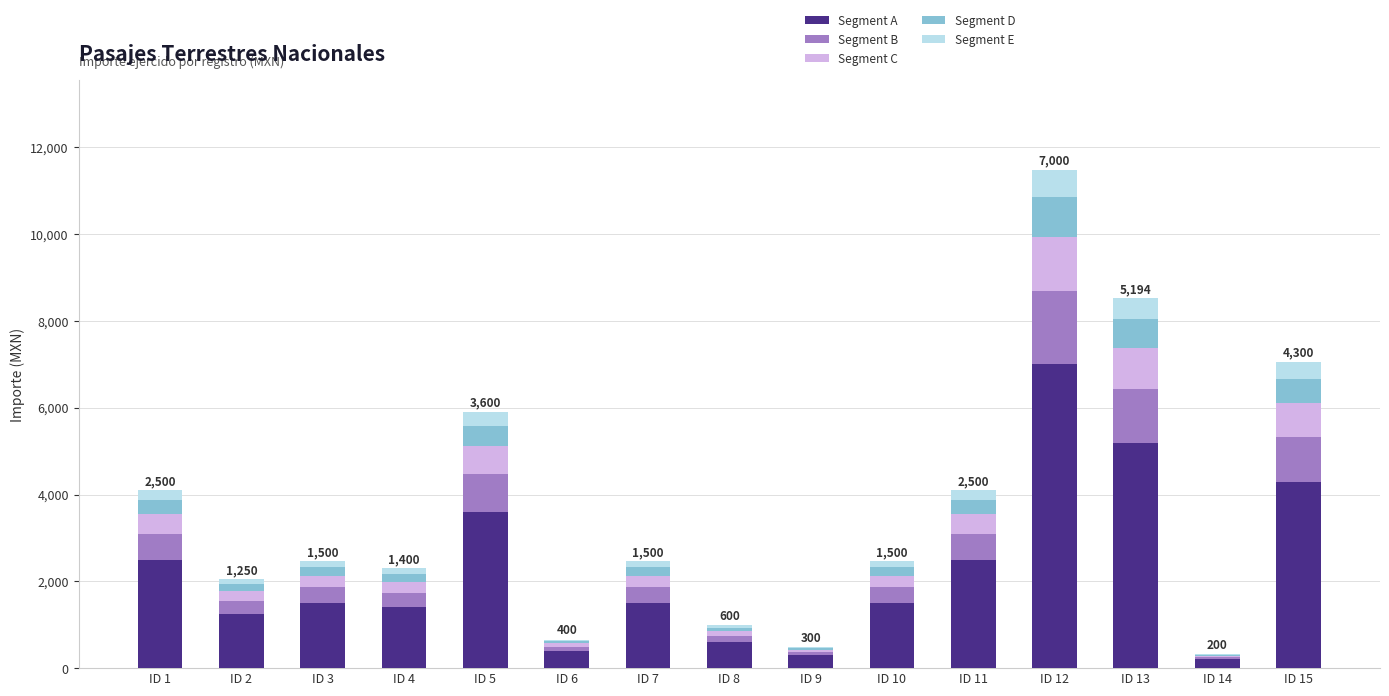

At which category is the sum across all series the highest?

ID 12